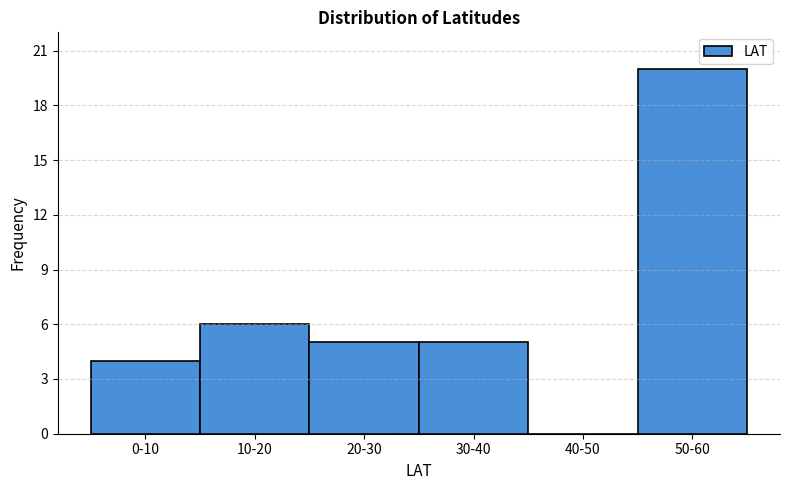

Reading right to left, what are all the values shown in this chart?

50-60=20	40-50=0	30-40=5	20-30=5	10-20=6	0-10=4